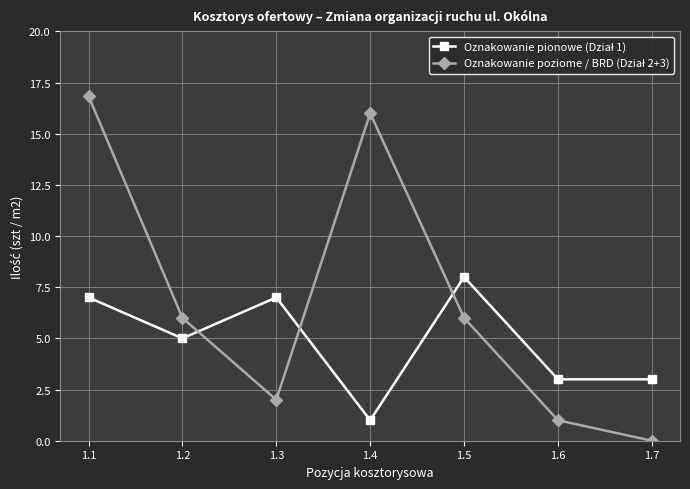

What is the total value across all series at 1.5?

14.0